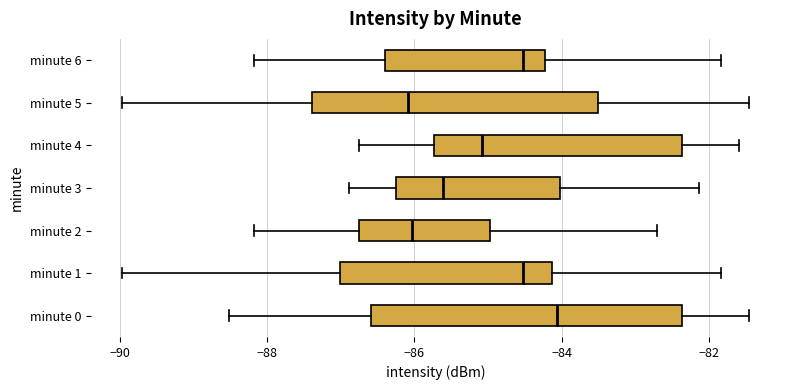

Reading bottom to top, transcribe this box plot: for each box, give where its median line is, the range the box spans, and where its two whiskers end, as read against the x-axis. The values are not printed on the chart, so give them approximately, as read against the axis.

minute 0: median -84.0, box -86.6 to -82.4, whiskers -88.6 to -81.4
minute 1: median -84.6, box -87.0 to -84.2, whiskers -90.0 to -81.8
minute 2: median -86.0, box -86.8 to -85.0, whiskers -88.2 to -82.8
minute 3: median -85.6, box -86.2 to -84.0, whiskers -86.8 to -82.2
minute 4: median -85.0, box -85.8 to -82.4, whiskers -86.8 to -81.6
minute 5: median -86.0, box -87.4 to -83.6, whiskers -90.0 to -81.4
minute 6: median -84.6, box -86.4 to -84.2, whiskers -88.2 to -81.8